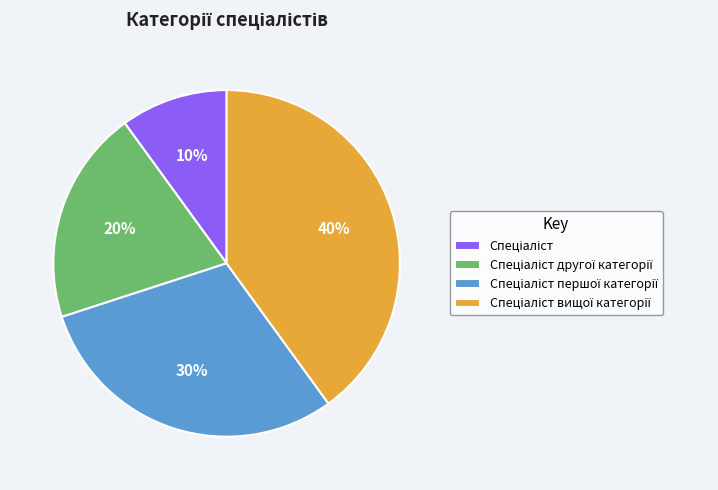

Does any single category account for the majority?

No